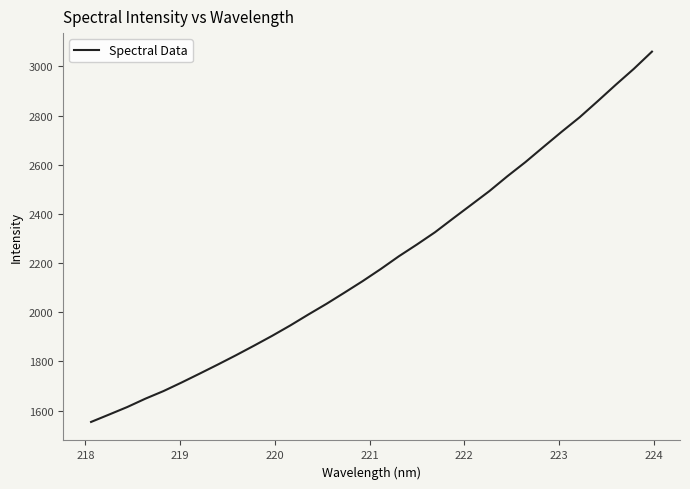

What is the difference between the maximum and minimum values?

1506.5